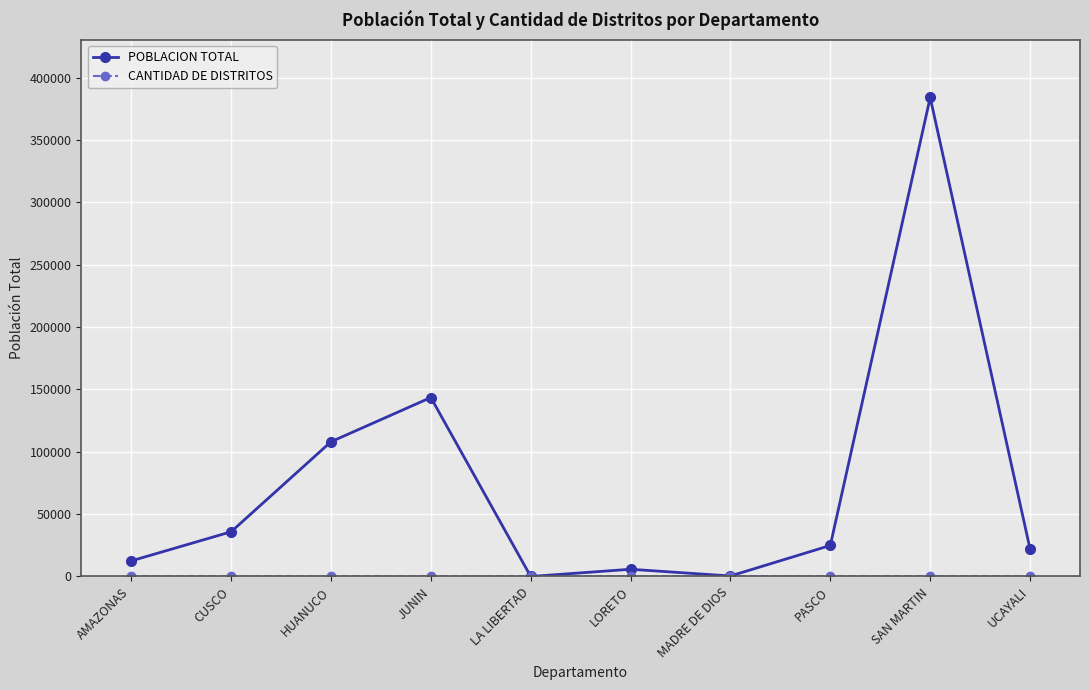

What is the label of the 9th point from the right?

CUSCO